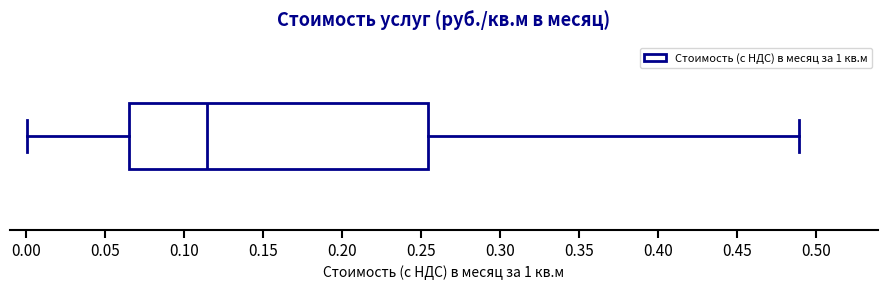

Transcribe this box plot: give where the median line is, the range the box spans, and where the two whiskers end, as read against the x-axis. The values are not printed on the chart, so give them approximately, as read against the axis.

median 0.115, box 0.065 to 0.255, whiskers 0.000 to 0.490